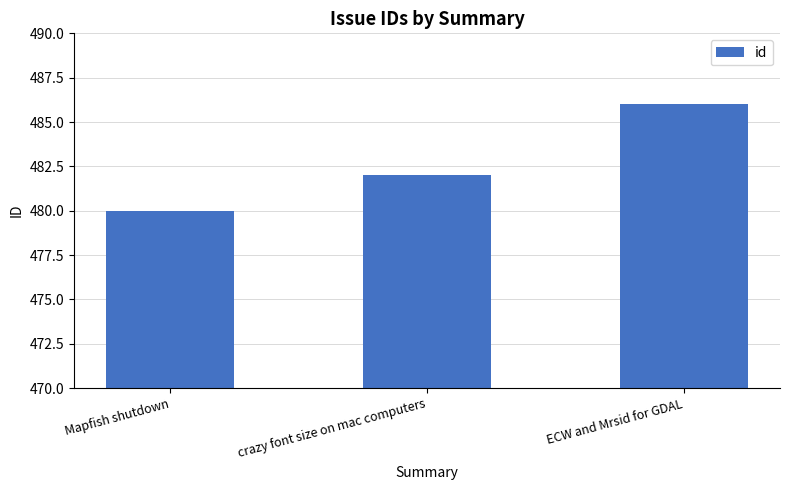

What is the maximum value shown in the chart?

486